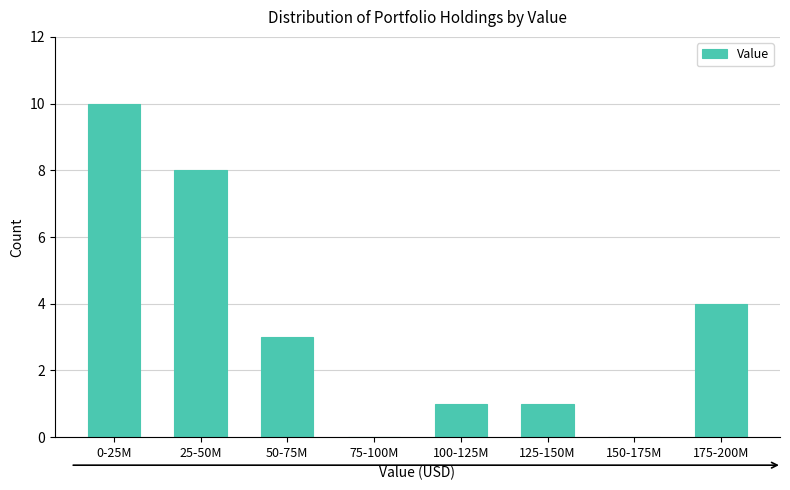

The value at 150-175M is -6. True or false?

False